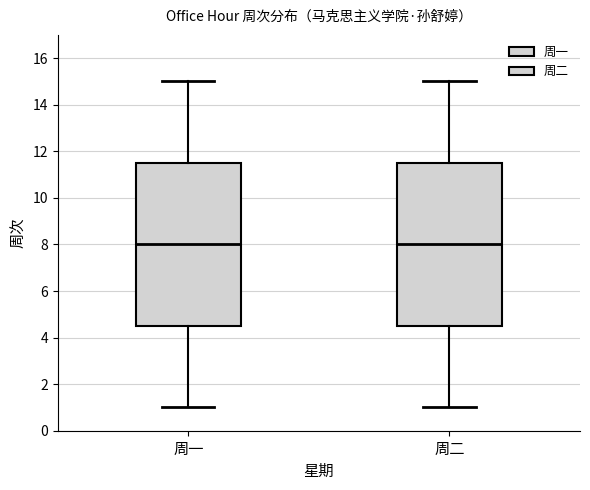

Reading left to right, read every box against the y-axis: the position of its median line, the range the box covers, and the ends of its whiskers. The values are not printed on the chart, so give them approximately, as read against the axis.

周一: median 8.0, box 4.6 to 11.6, whiskers 1.0 to 15.0
周二: median 8.0, box 4.6 to 11.6, whiskers 1.0 to 15.0